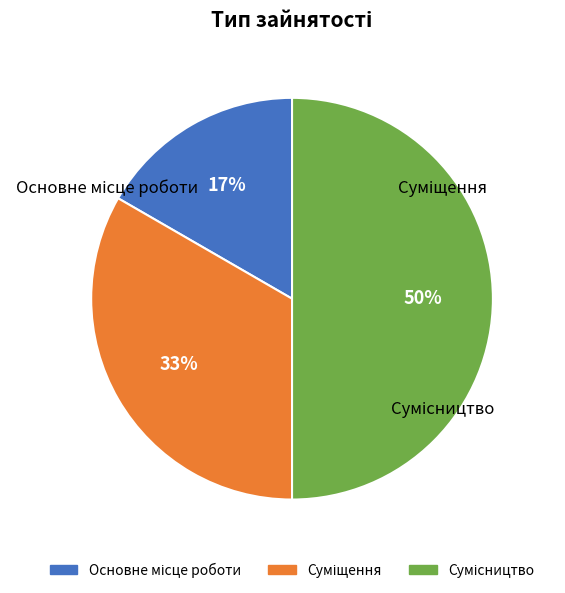

To the nearest percent, what is the difference between the largest and smallest slice percentages?

33%